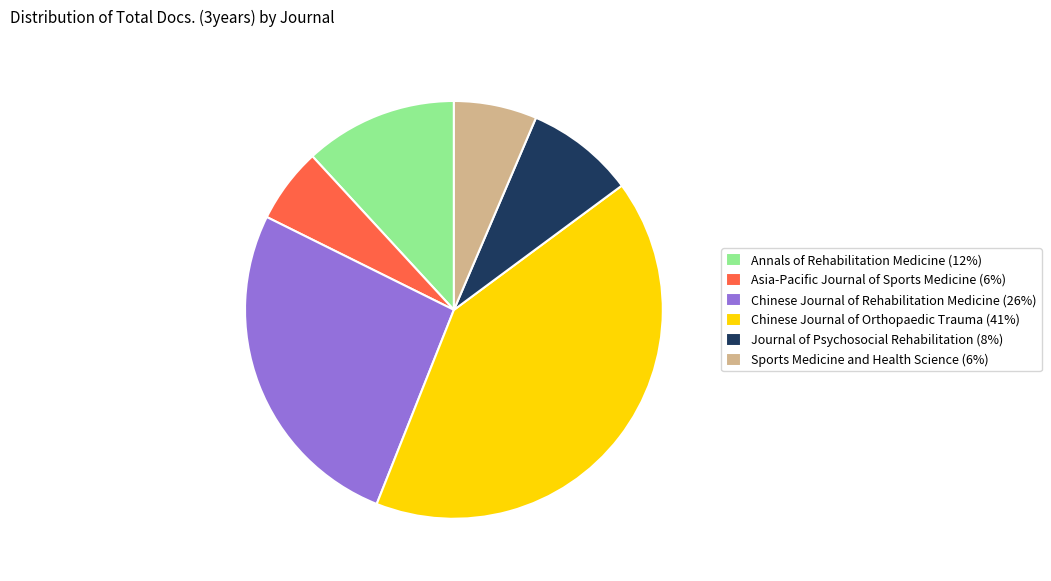

Count the number of slices in the pie.

6